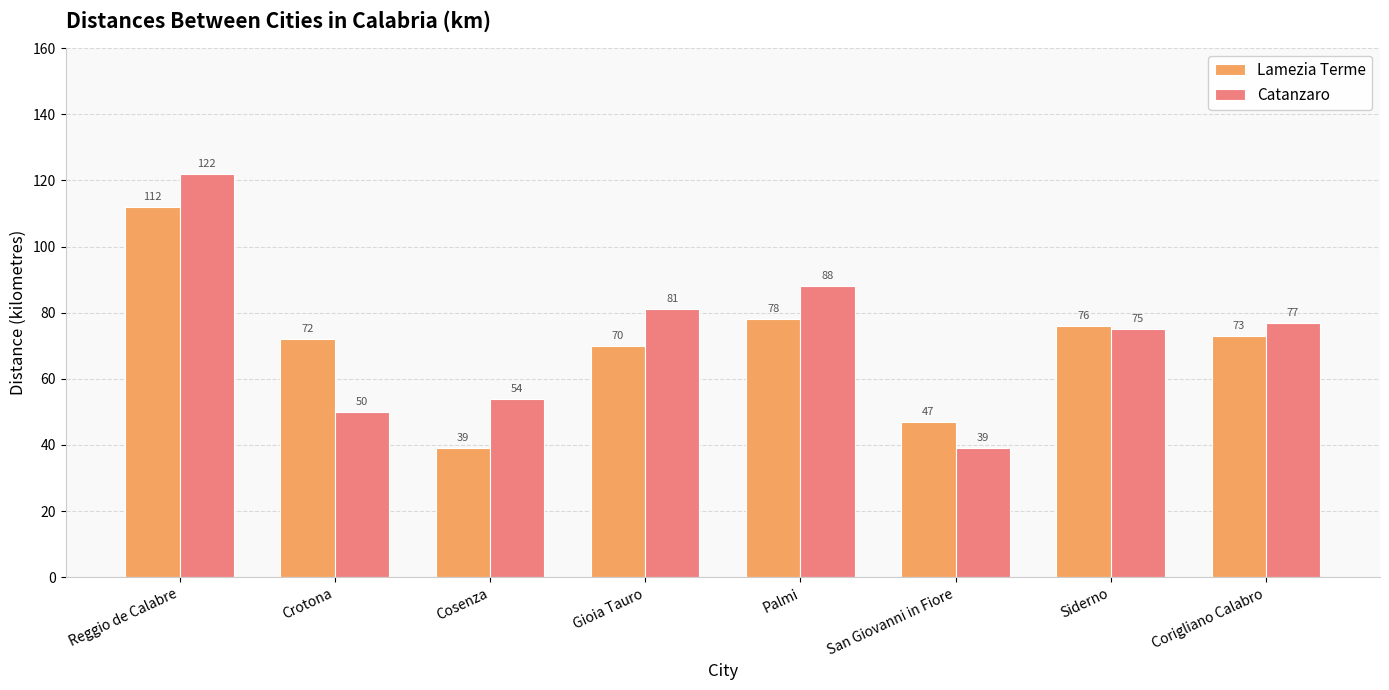

True or false: Lamezia Terme has a value of 26 at Gioia Tauro.

False